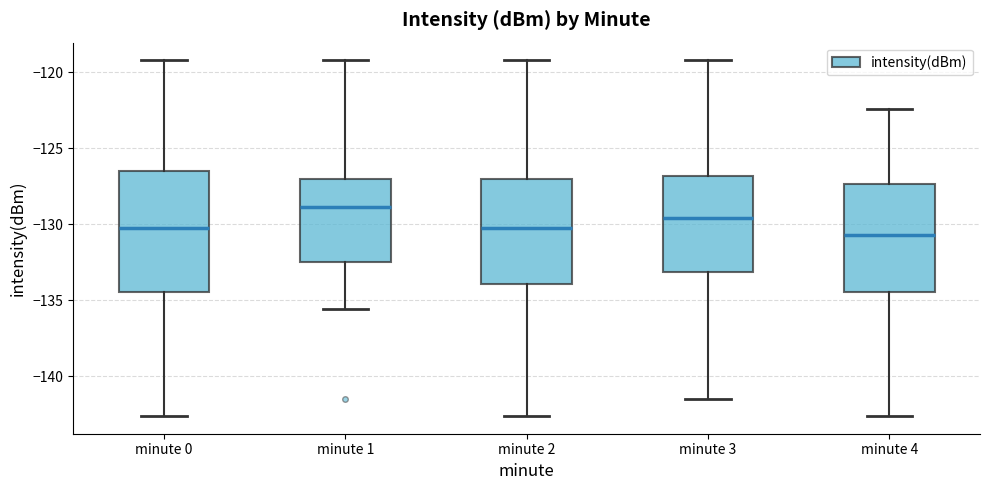

Reading left to right, transcribe this box plot: for each box, give where its median line is, the range the box spans, and where its two whiskers end, as read against the y-axis. The values are not printed on the chart, so give them approximately, as read against the axis.

minute 0: median -130.0, box -134.5 to -126.5, whiskers -142.5 to -119.0
minute 1: median -129.0, box -132.5 to -127.0, whiskers -135.5 to -119.0
minute 2: median -130.0, box -134.0 to -127.0, whiskers -142.5 to -119.0
minute 3: median -129.5, box -133.0 to -127.0, whiskers -141.5 to -119.0
minute 4: median -130.5, box -134.5 to -127.5, whiskers -142.5 to -122.5